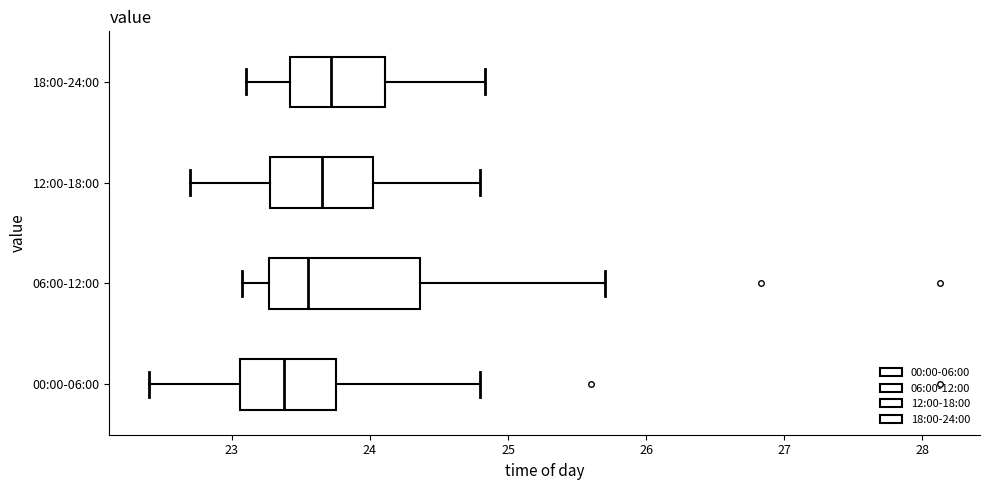

Where does the left whisker of the box for 18:00-24:00 end on the x-axis? The values are not printed on the chart, so give them approximately, as read against the axis.

23.1